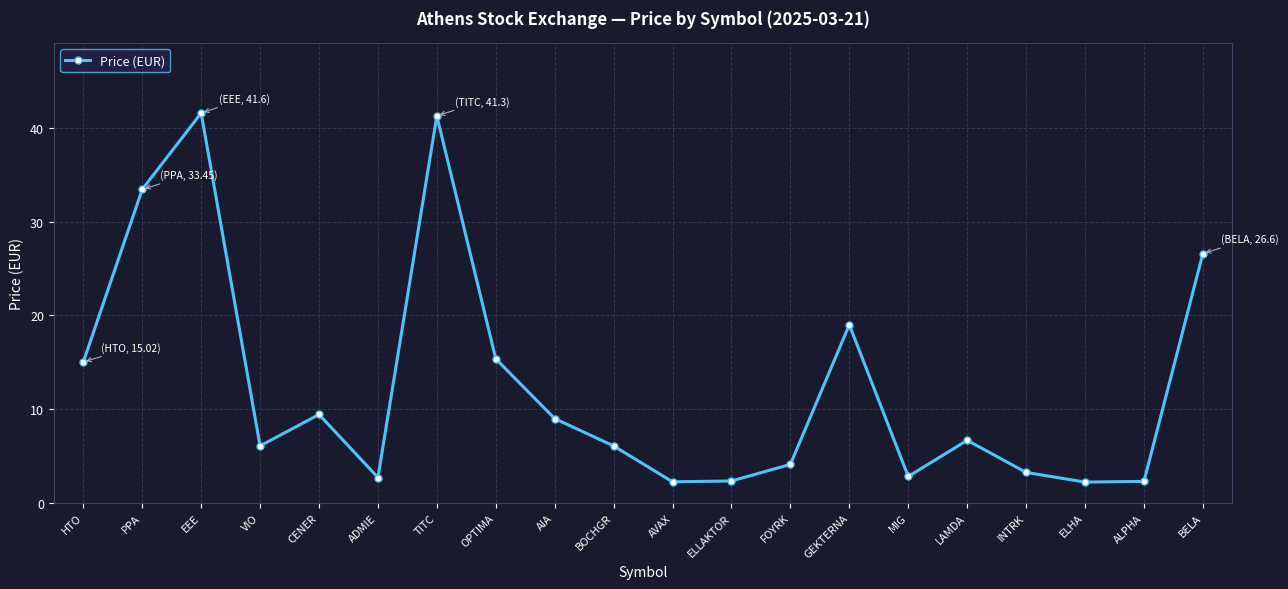

What is the sum of the values at PPA and FOYRK?

37.5